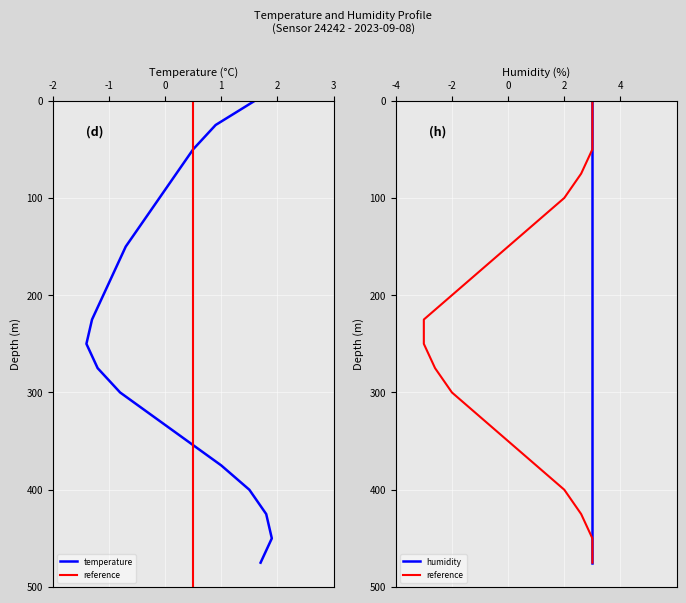

True or false: reference and humidity cross at least once.

False